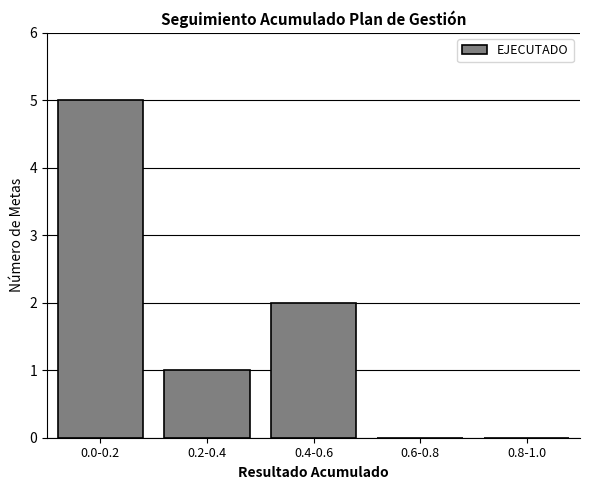

Reading right to left, what are all the values shown in this chart?

0.8-1.0=0	0.6-0.8=0	0.4-0.6=2	0.2-0.4=1	0.0-0.2=5